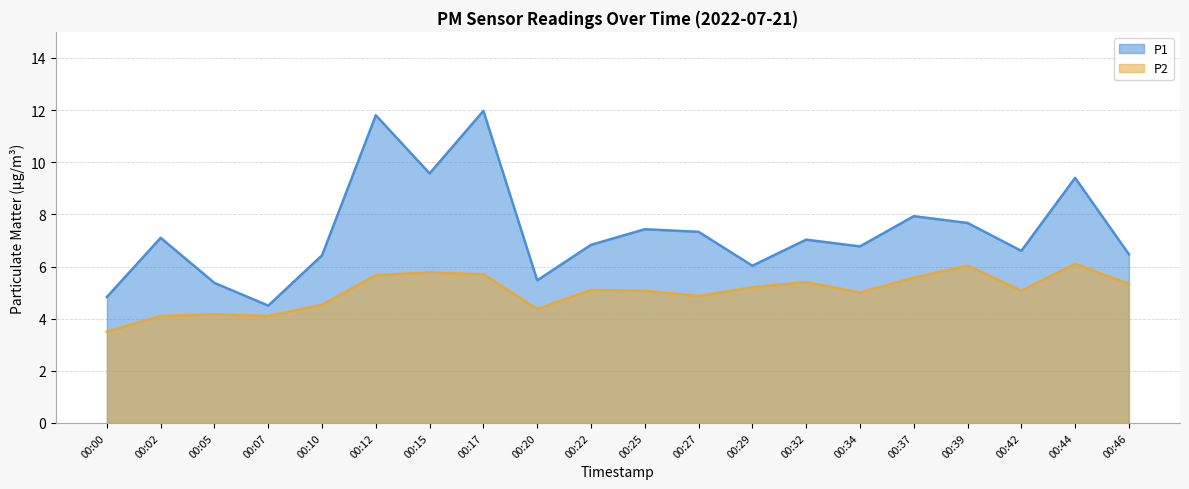

Reading left to right, list all the values displayed in this chart.

P1: 00:00=4.8	00:02=7.1	00:05=5.4	00:07=4.5	00:10=6.4	00:12=11.8	00:15=9.6	00:17=12.0	00:20=5.5	00:22=6.8	00:25=7.4	00:27=7.3	00:29=6.0	00:32=7.0	00:34=6.8	00:37=7.9	00:39=7.7	00:42=6.6	00:44=9.4	00:46=6.5
P2: 00:00=3.5	00:02=4.1	00:05=4.2	00:07=4.1	00:10=4.5	00:12=5.7	00:15=5.8	00:17=5.7	00:20=4.4	00:22=5.1	00:25=5.1	00:27=4.9	00:29=5.2	00:32=5.4	00:34=5.0	00:37=5.6	00:39=6.0	00:42=5.1	00:44=6.1	00:46=5.3